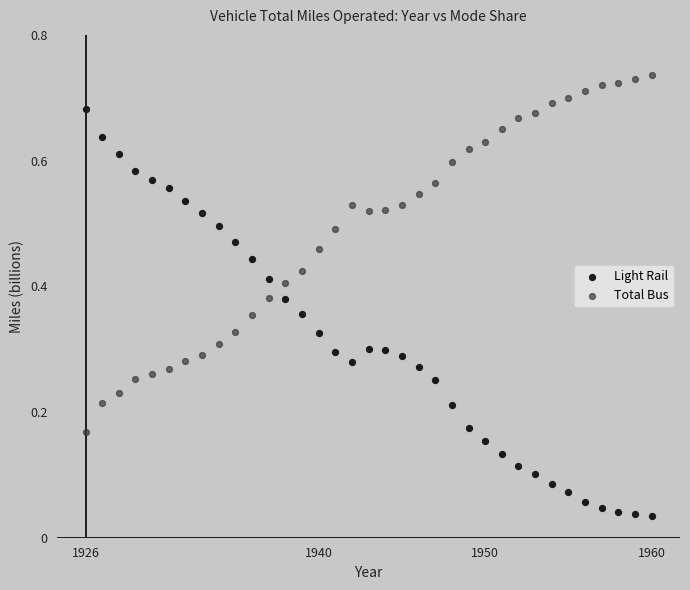

Which series has the widest spread of Y values?

Light Rail